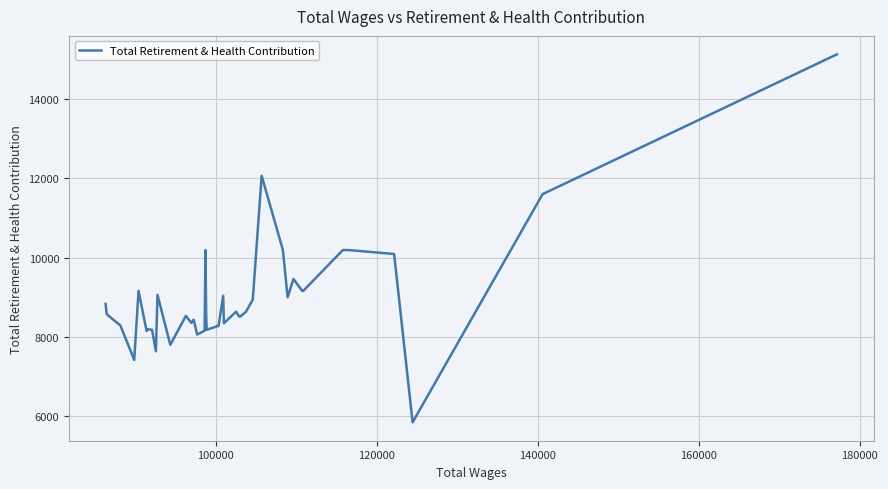

What is the smallest value displayed?

5850